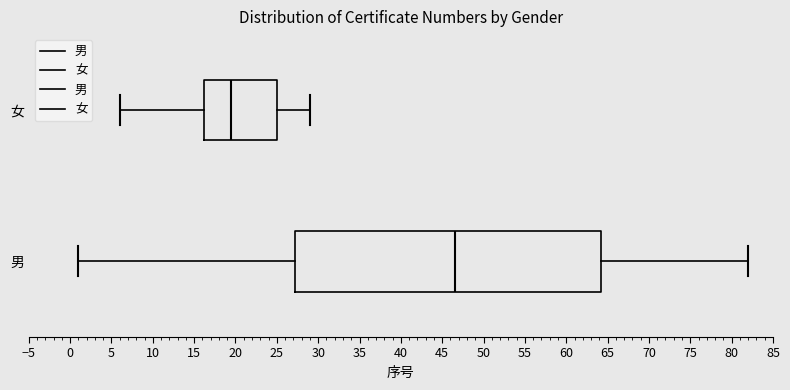

Reading bottom to top, read every box against the x-axis: the position of its median line, the range the box covers, and the ends of its whiskers. The values are not printed on the chart, so give them approximately, as read against the axis.

男: median 46.5, box 27.5 to 64.5, whiskers 1.0 to 82.0
女: median 19.5, box 16.5 to 25.0, whiskers 6.0 to 29.0